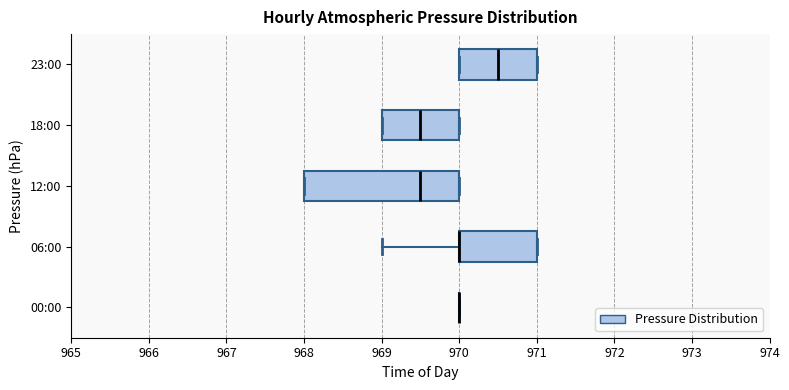

Reading bottom to top, transcribe this box plot: for each box, give where its median line is, the range the box spans, and where its two whiskers end, as read against the x-axis. The values are not printed on the chart, so give them approximately, as read against the axis.

00:00: box collapsed to a line at 970.0, whiskers 970.0 to 970.0
06:00: median 970.0 (drawn on the box's left edge), box 970.0 to 971.0, whiskers 969.0 to 971.0
12:00: median 969.5, box 968.0 to 970.0, whiskers 968.0 to 970.0
18:00: median 969.5, box 969.0 to 970.0, whiskers 969.0 to 970.0
23:00: median 970.5, box 970.0 to 971.0, whiskers 970.0 to 971.0